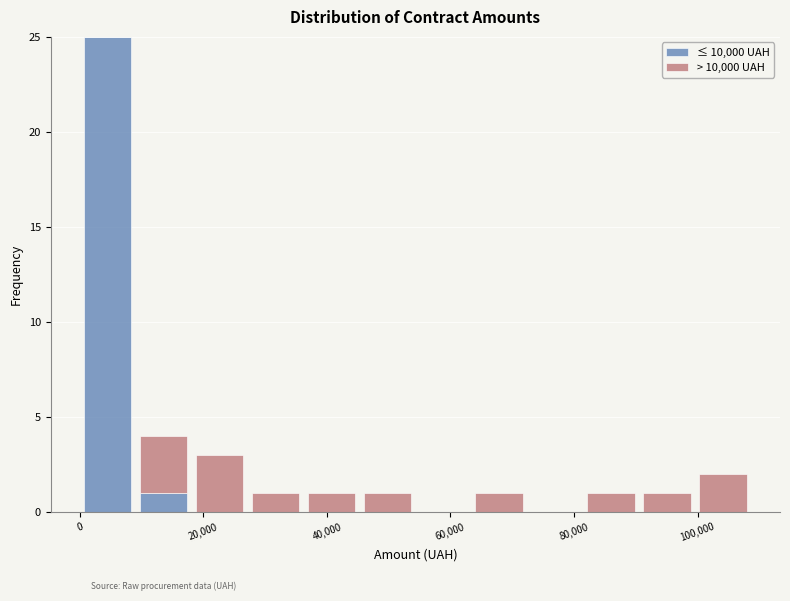

What is the total height of the stacked bar covering 46000 to 54000 on the x-axis? Neither the bar edges nor the heights are printed on the chart, so give them approximately, as read against the axes.

1